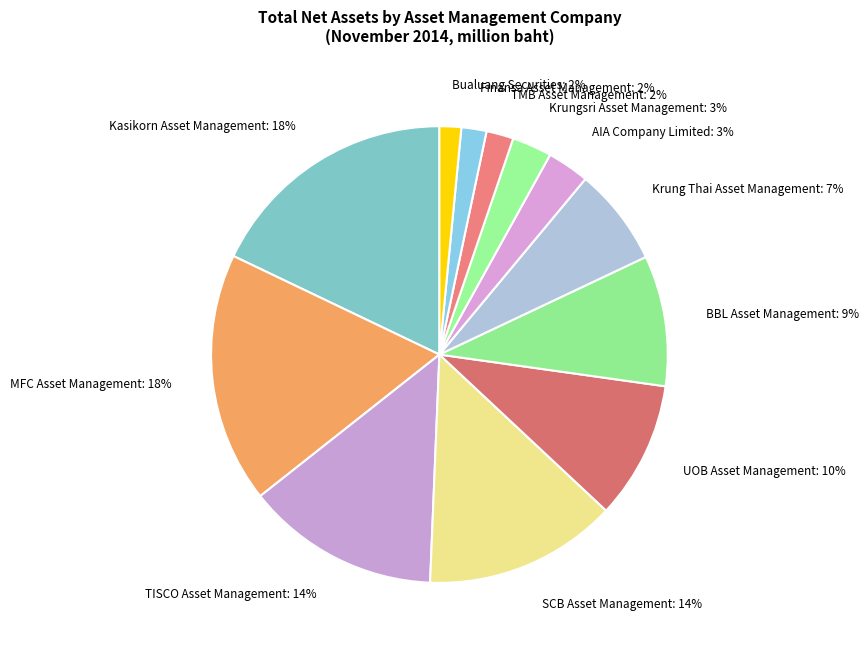

The TISCO Asset Management slice represents 14% of the pie. True or false?

True